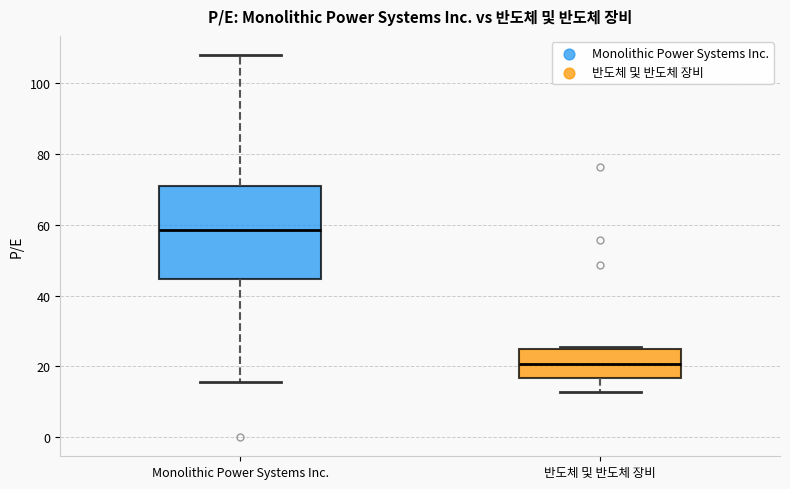

Reading left to right, transcribe this box plot: for each box, give where its median line is, the range the box spans, and where its two whiskers end, as read against the y-axis. The values are not printed on the chart, so give them approximately, as read against the axis.

Monolithic Power Systems Inc.: median 58, box 44 to 72, whiskers 16 to 108
반도체 및 반도체 장비: median 20, box 16 to 24, whiskers 12 to 26